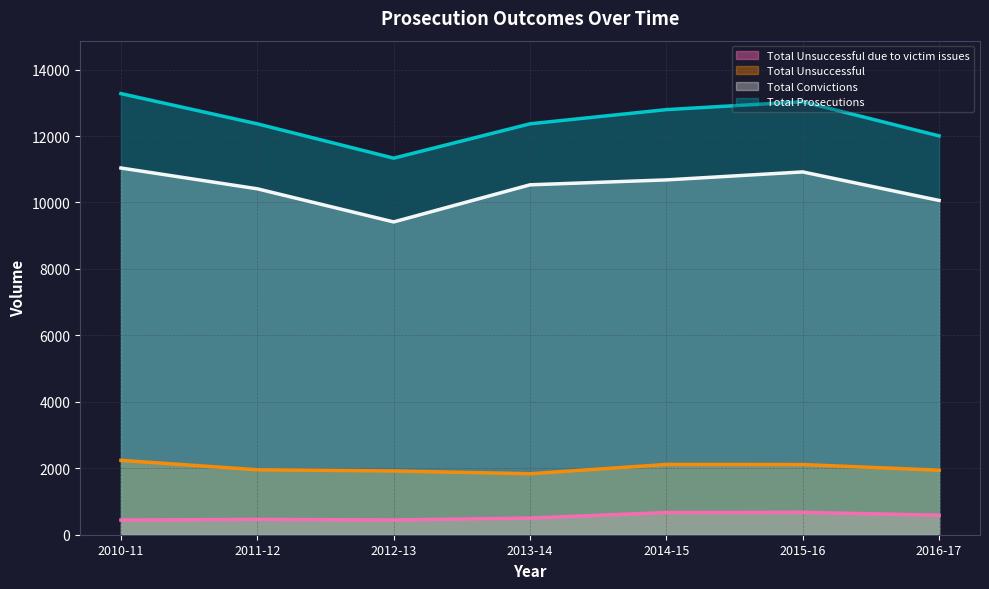

True or false: Total Prosecutions and Total Convictions cross at least once.

False